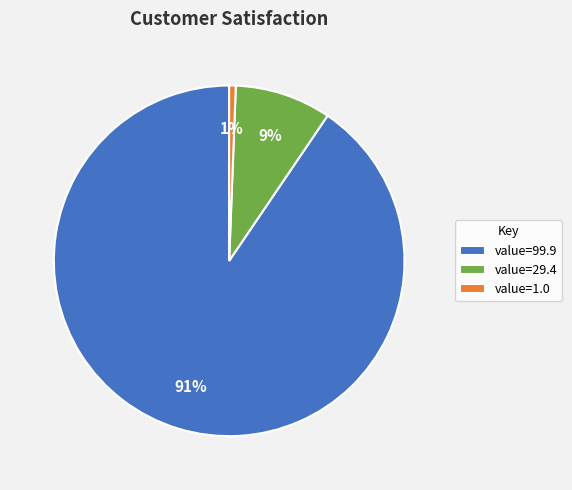

Which has a higher value, value=1.0 or value=99.9?

value=99.9